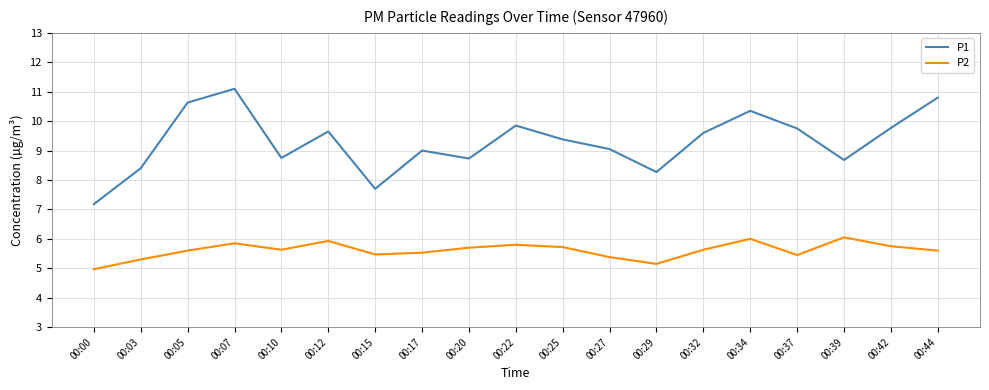

True or false: P1 and P2 intersect in this chart.

False